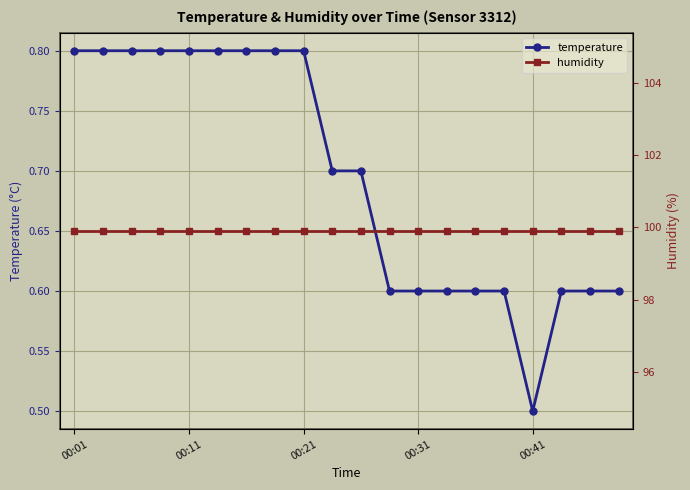

What is the maximum value for humidity?

99.9